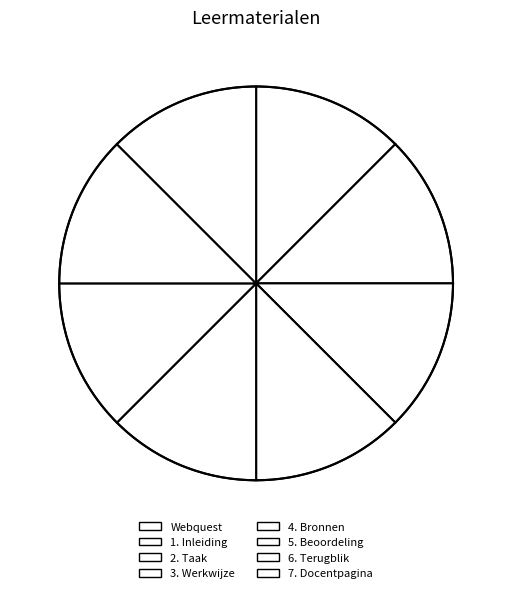

True or false: 3. Werkwijze accounts for 12% of the total.

True